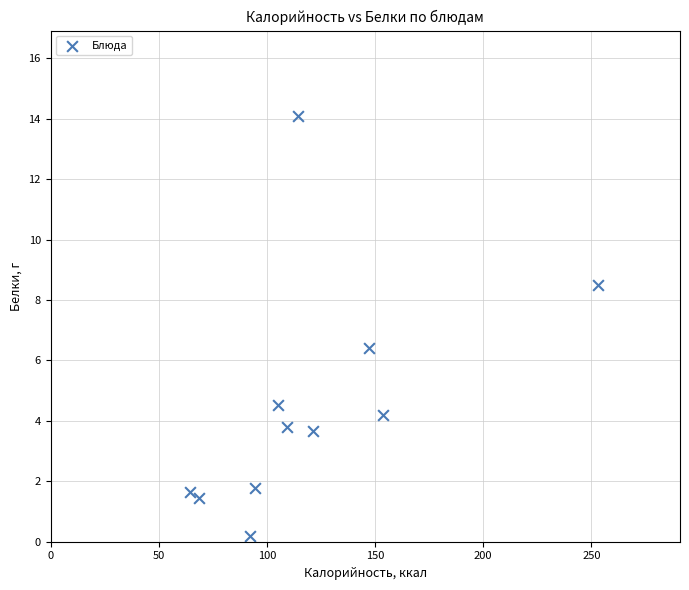

What Y value in the scatter plot is closest to 7?

6.4